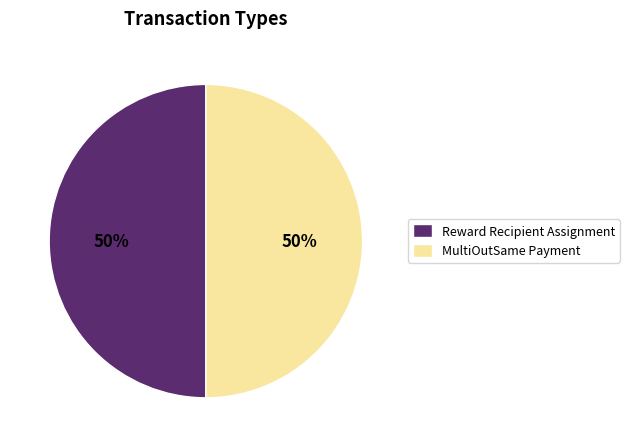

True or false: MultiOutSame Payment accounts for 62% of the total.

False